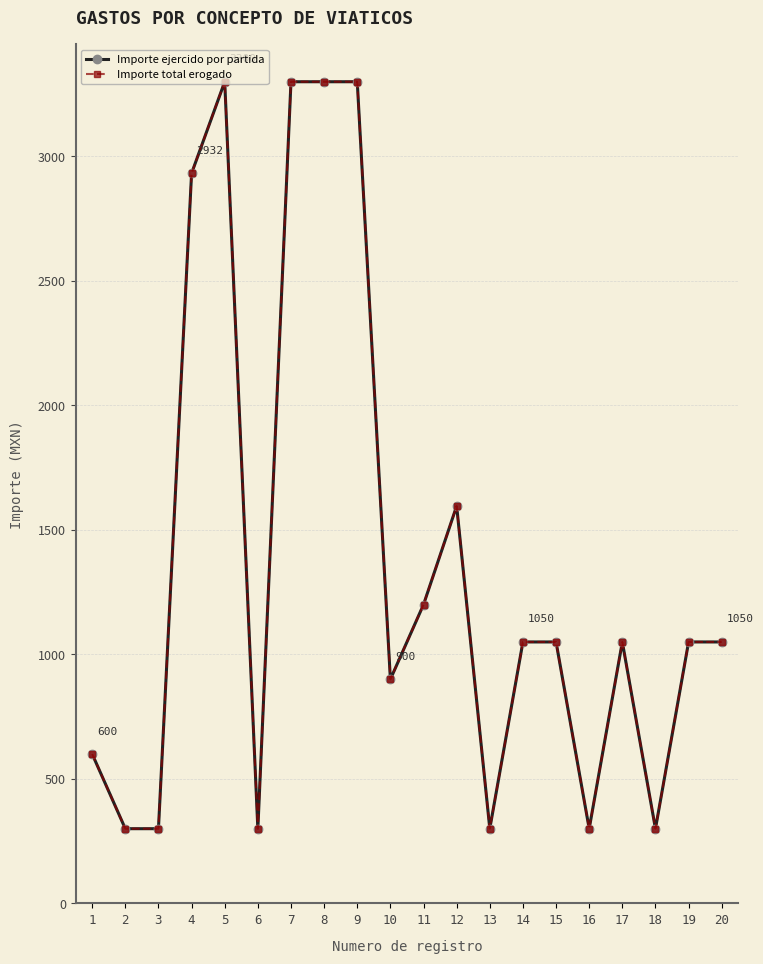

Does the chart have visible grid lines?

Yes